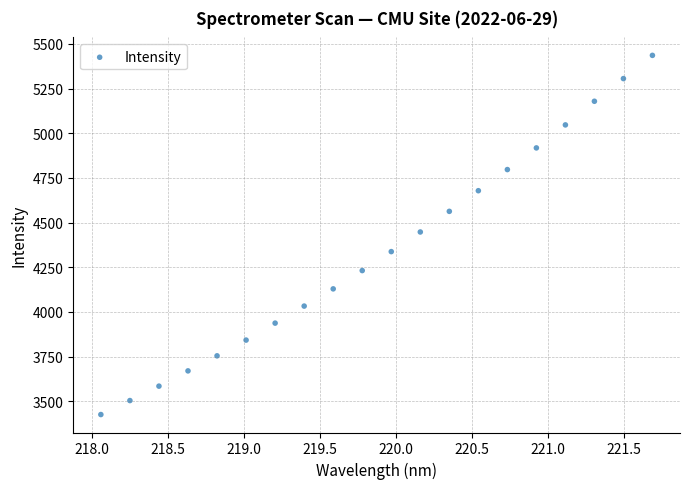

What is the range of X values (max minus min)?

3.6